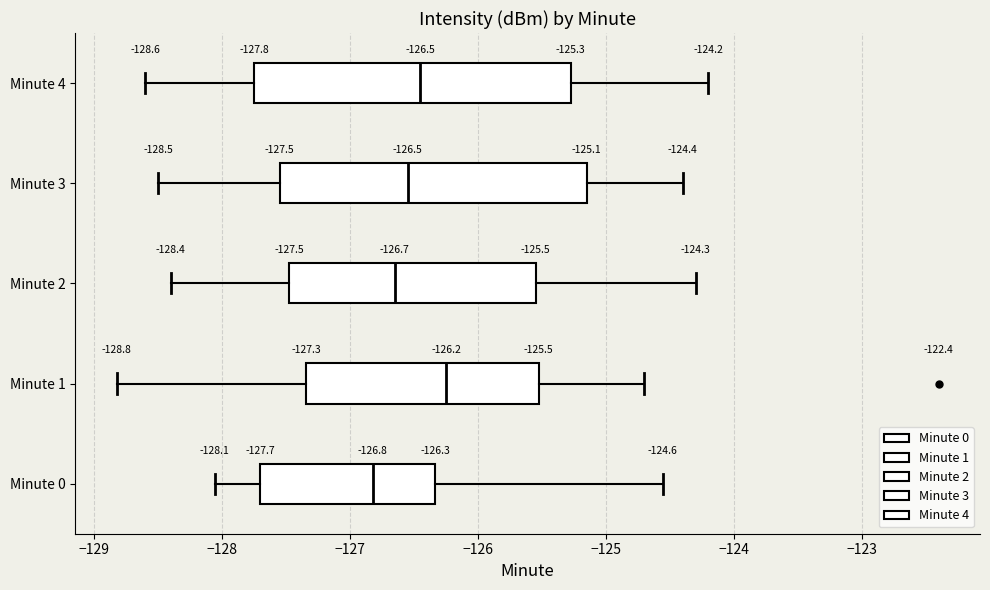

Which box's median line is the furthest to the left?

Minute 0